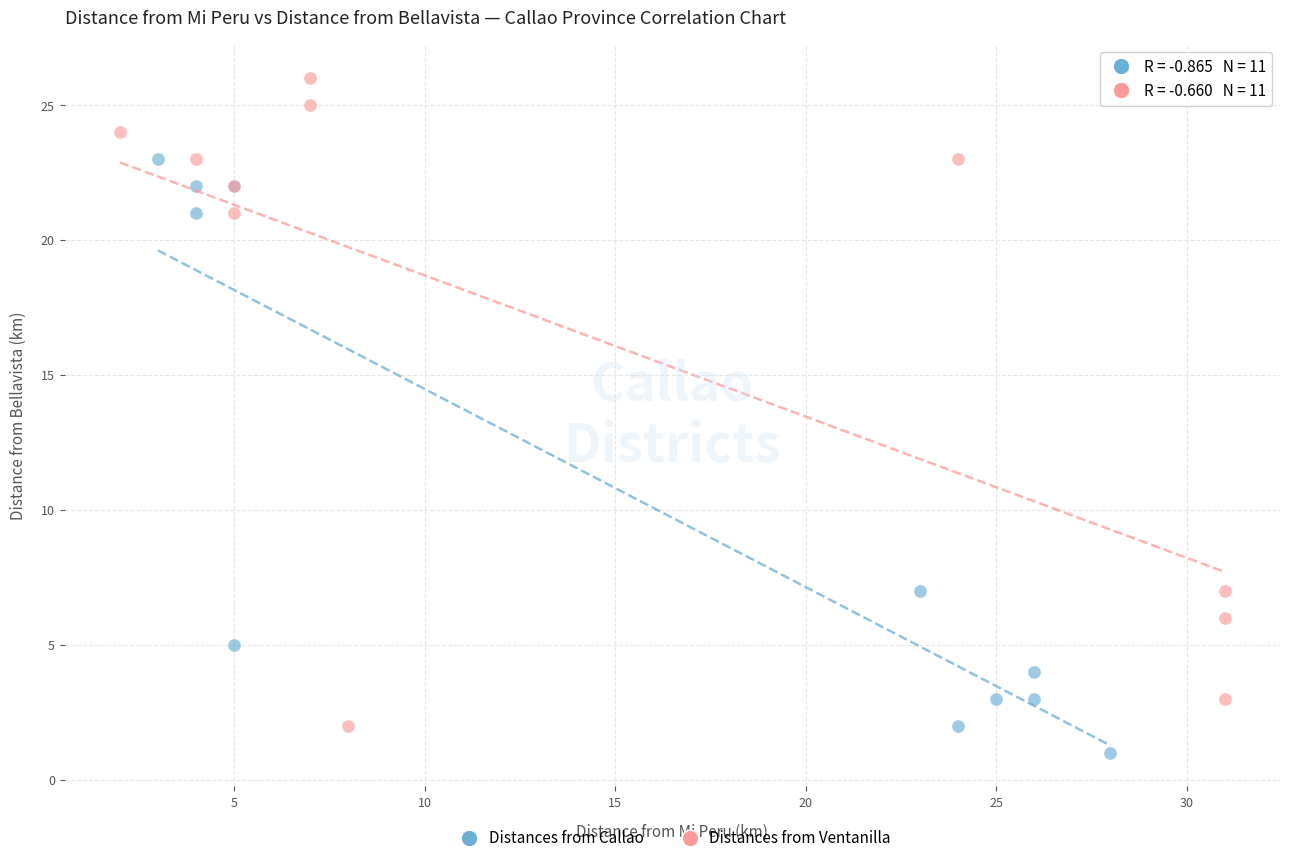

Which series reaches the maximum Y coordinate?

Distances from Ventanilla